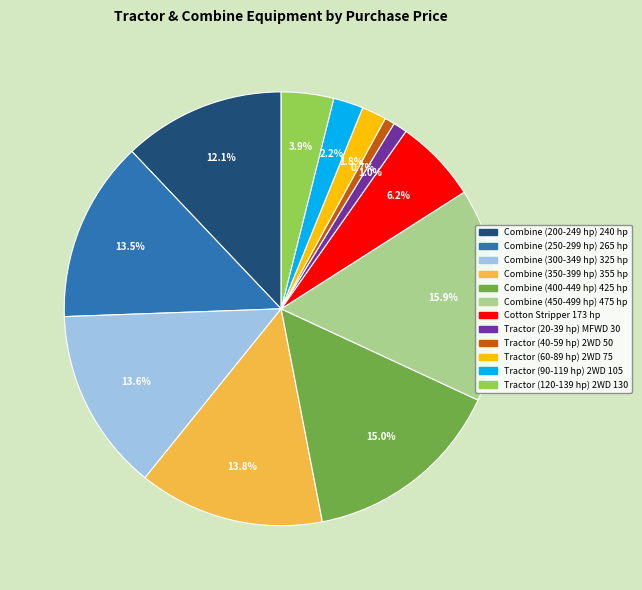

Which slice is the largest?

Combine (450-499 hp) 475 hp